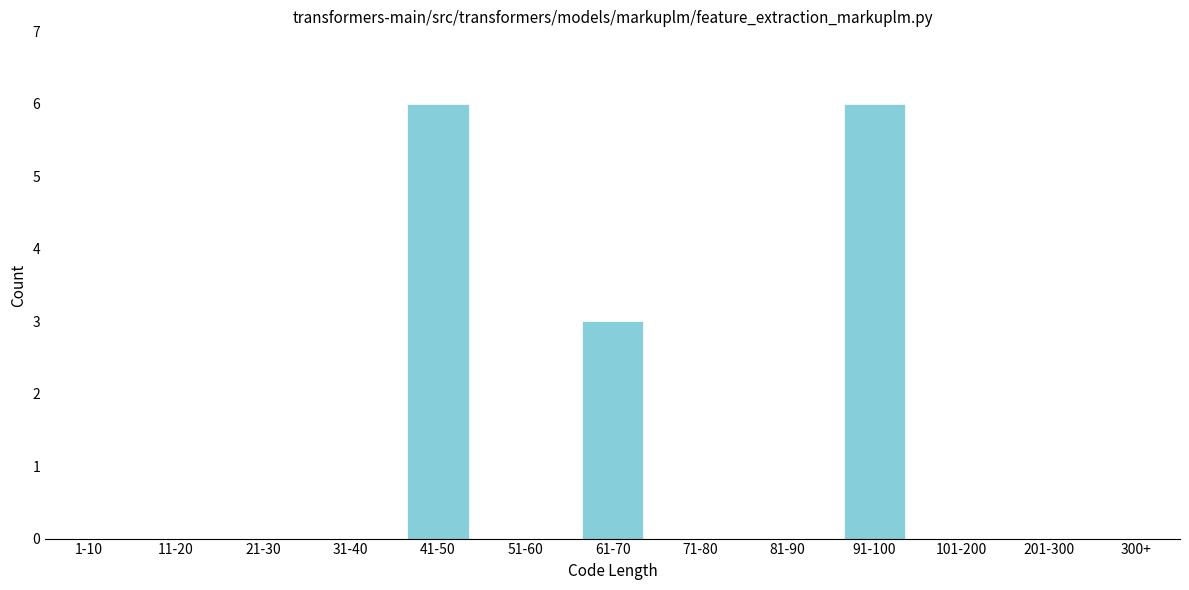

Reading left to right, extract all data points from this chart.

1-10=0	11-20=0	21-30=0	31-40=0	41-50=6	51-60=0	61-70=3	71-80=0	81-90=0	91-100=6	101-200=0	201-300=0	300+=0